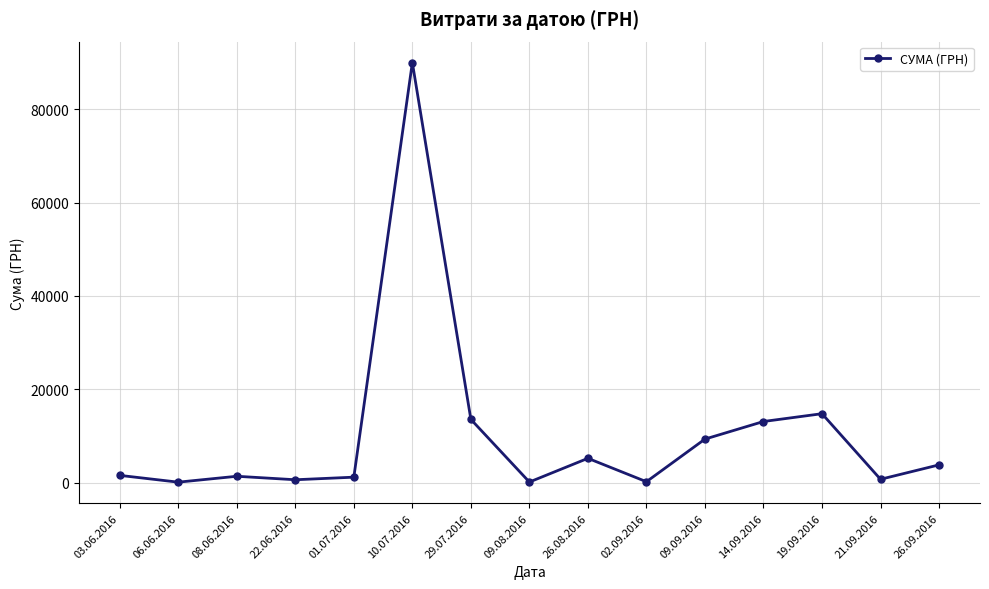

What is the difference between the second highest and second lowest values?

14642.2